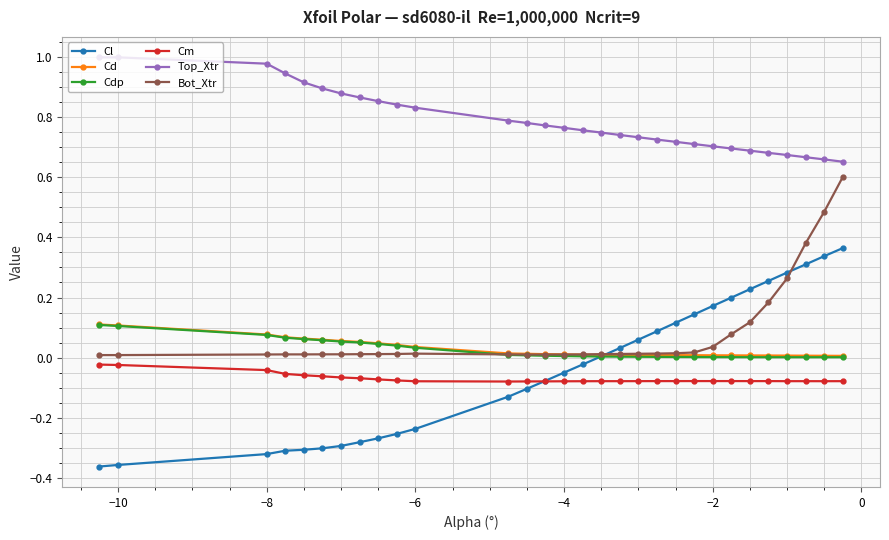

True or false: Top_Xtr and Cm intersect in this chart.

False